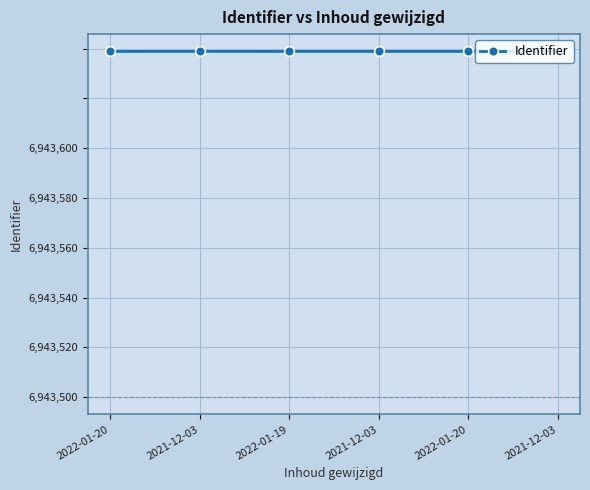

List the labels in order of value, largest first.

2021-12-03, 2022-01-20, 2021-12-03, 2022-01-19, 2021-12-03, 2022-01-20